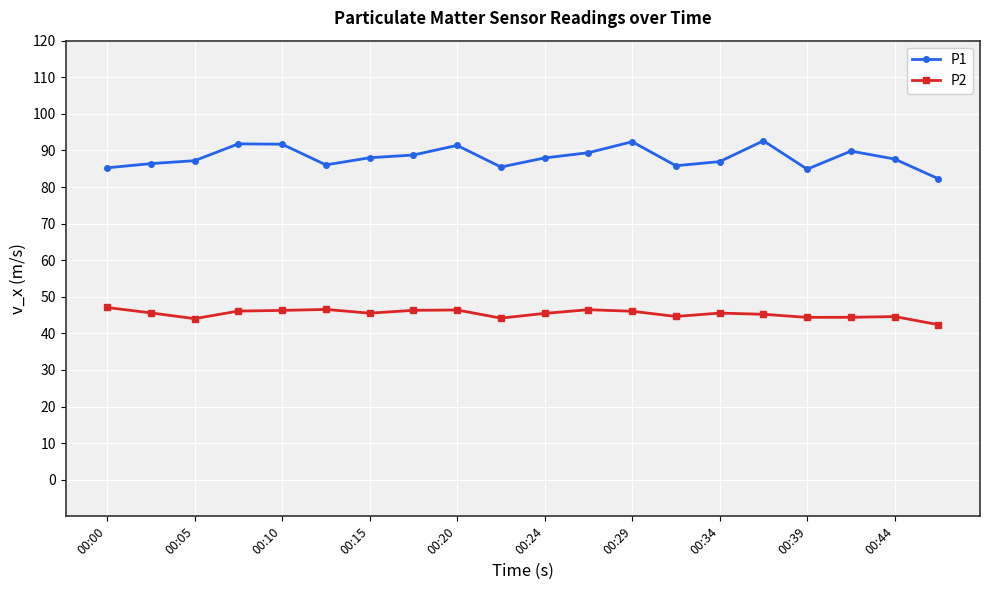

True or false: P2 and P1 cross at least once.

False